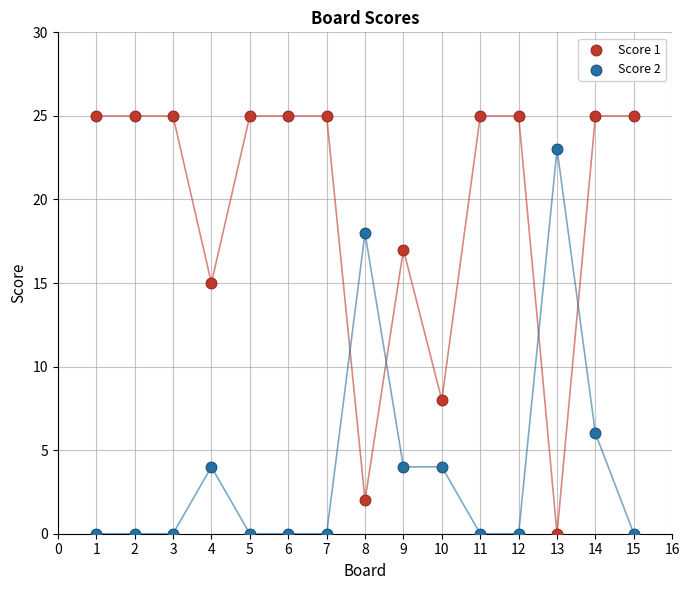

What is the X range (max minus min) for the scatter plot?

14